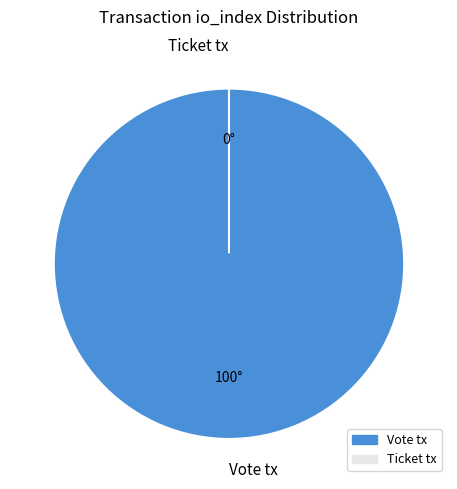

Rank the categories by value from lowest to highest.

Ticket tx, Vote tx